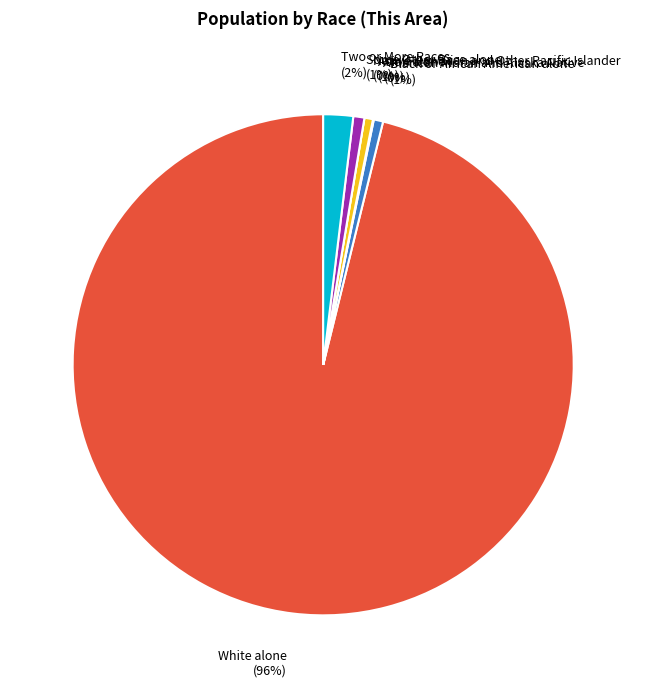

Which has a higher value, Some Other Race alone or American Indian and Alaska Native?

Some Other Race alone